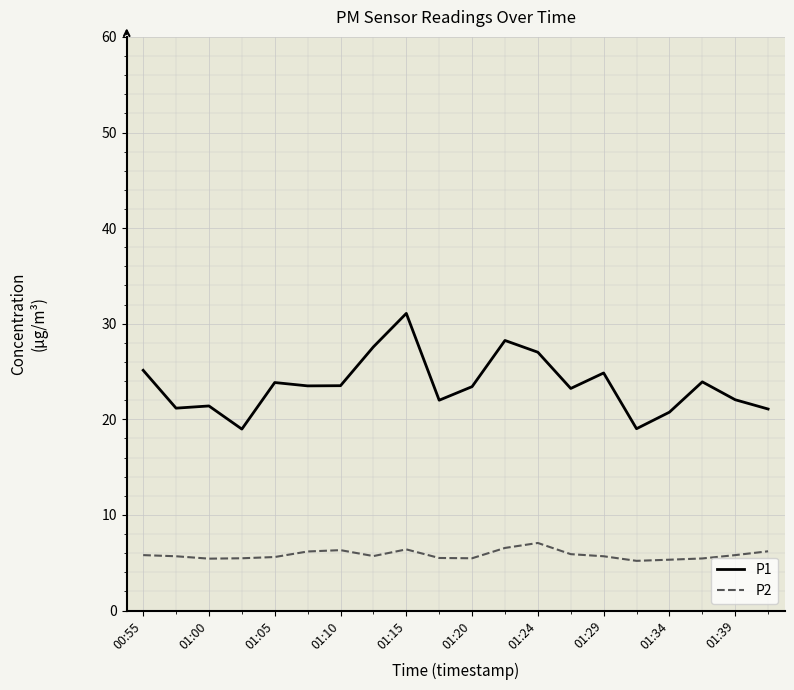

What is the minimum value for P2?

5.2